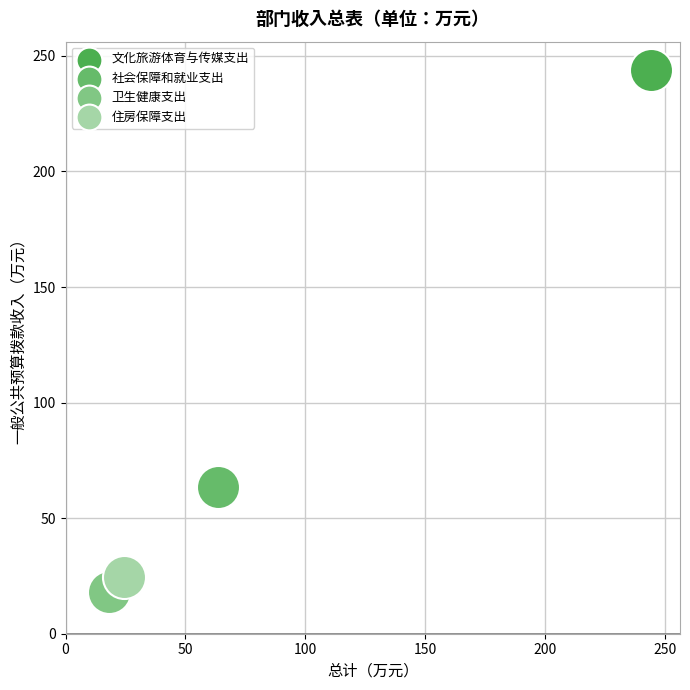

What are all the series names shown in the legend?

文化旅游体育与传媒支出, 社会保障和就业支出, 卫生健康支出, 住房保障支出